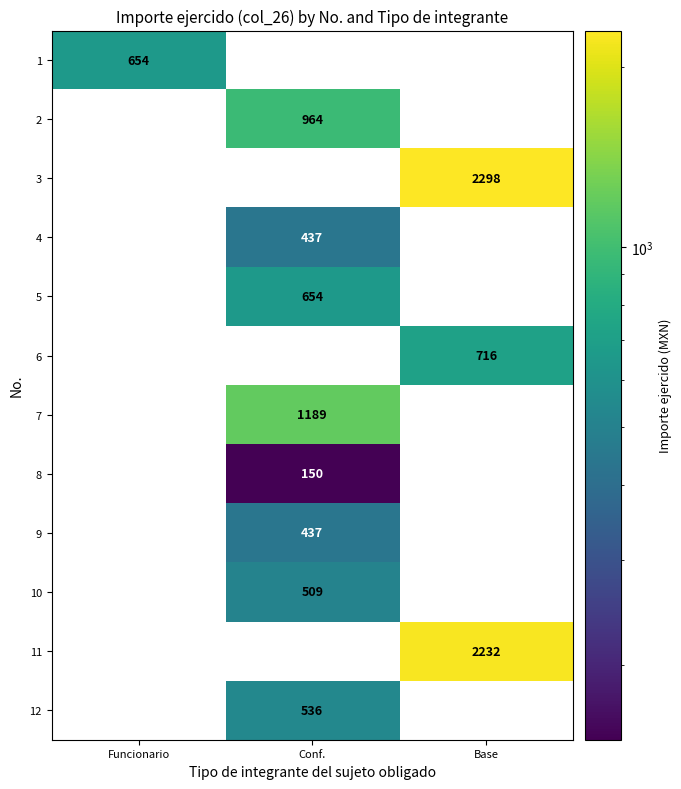

True or false: 6 has a value of 1119 at Base.

False